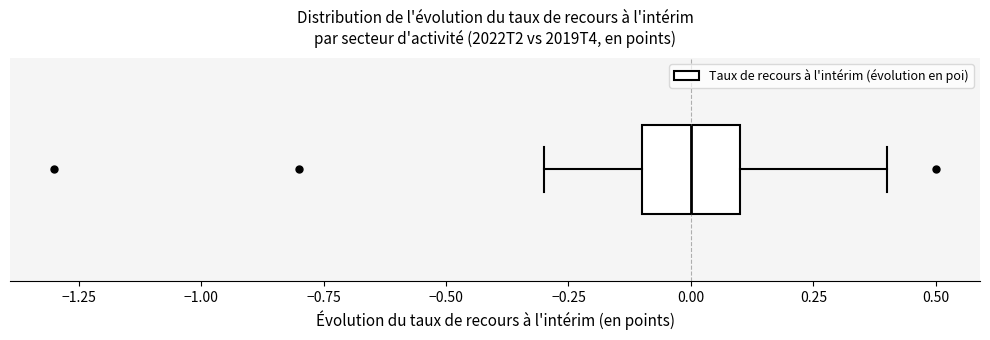

Transcribe this box plot: give where the median line is, the range the box spans, and where the two whiskers end, as read against the x-axis. The values are not printed on the chart, so give them approximately, as read against the axis.

median 0.0, box -0.1 to 0.1, whiskers -0.3 to 0.4